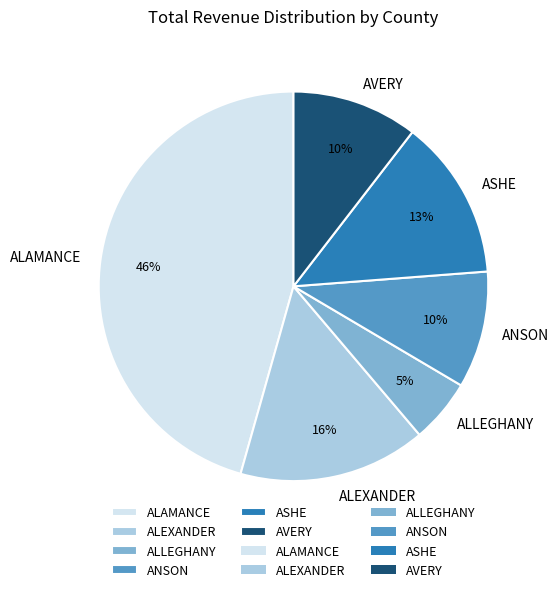

Between ANSON and ALAMANCE, which is larger?

ALAMANCE